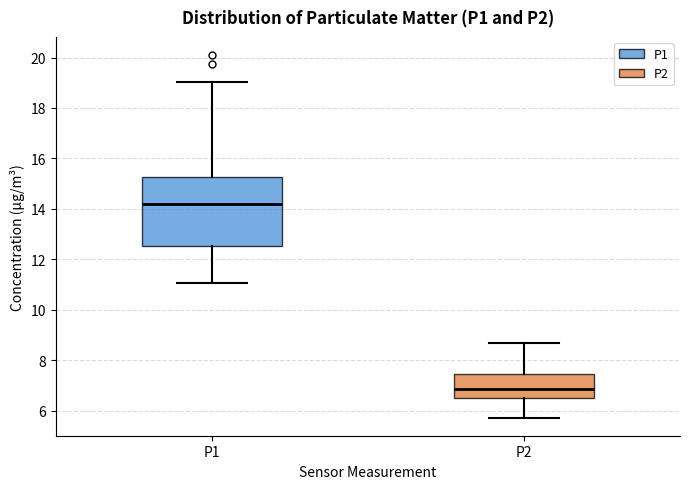

Which box's median line is the lowest?

P2